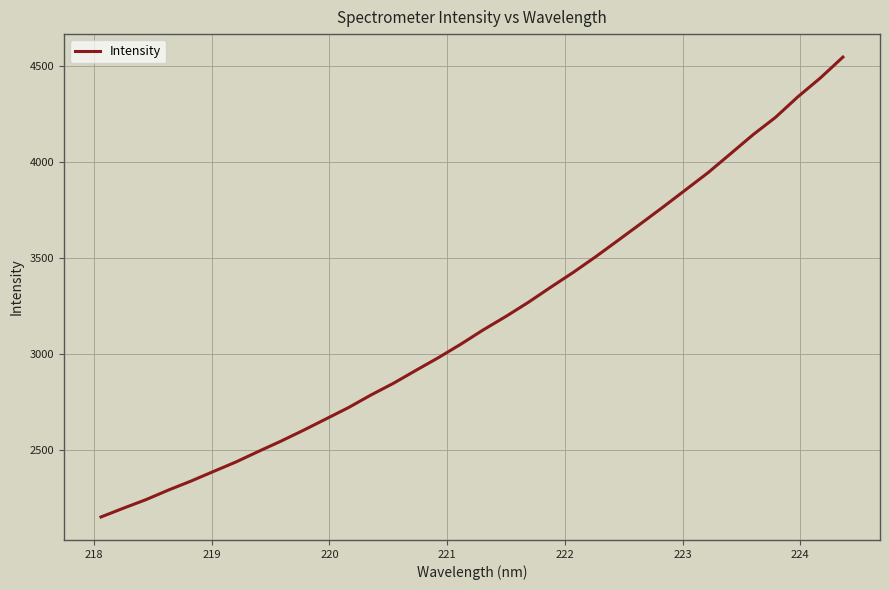

What is the difference between the maximum and minimum values?

2392.3